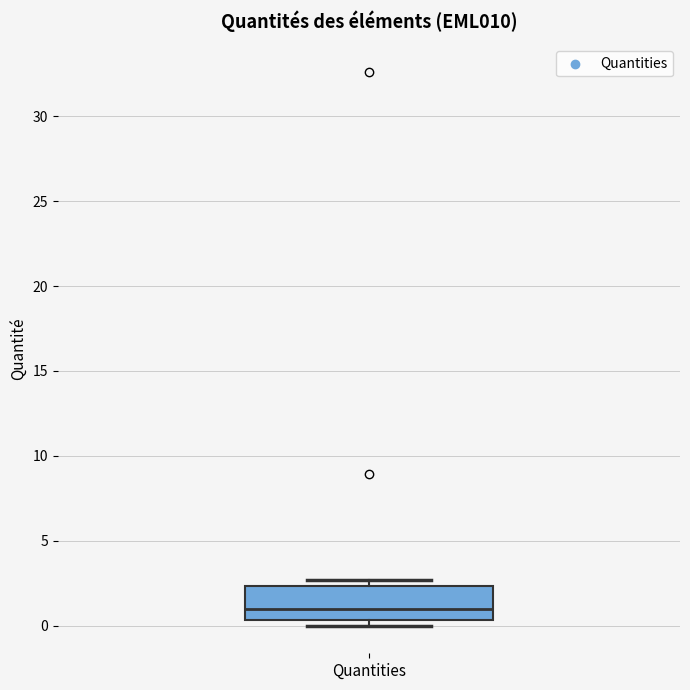

Where does the median line of the box for Quantities sit on the y-axis? The values are not printed on the chart, so give them approximately, as read against the axis.

1.0